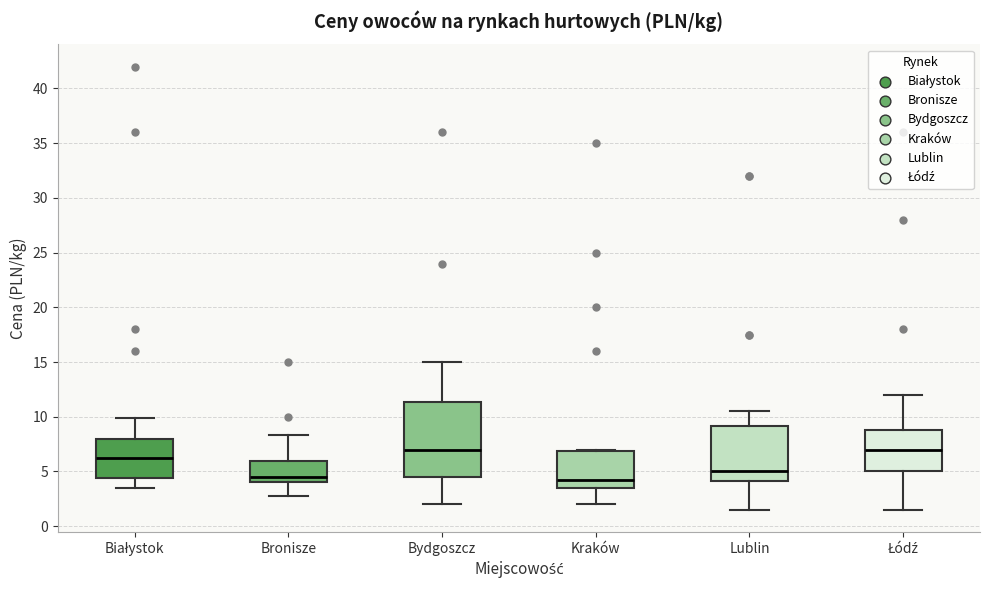

Where does the upper whisker of the box for Łódź end on the y-axis? The values are not printed on the chart, so give them approximately, as read against the axis.

12.0